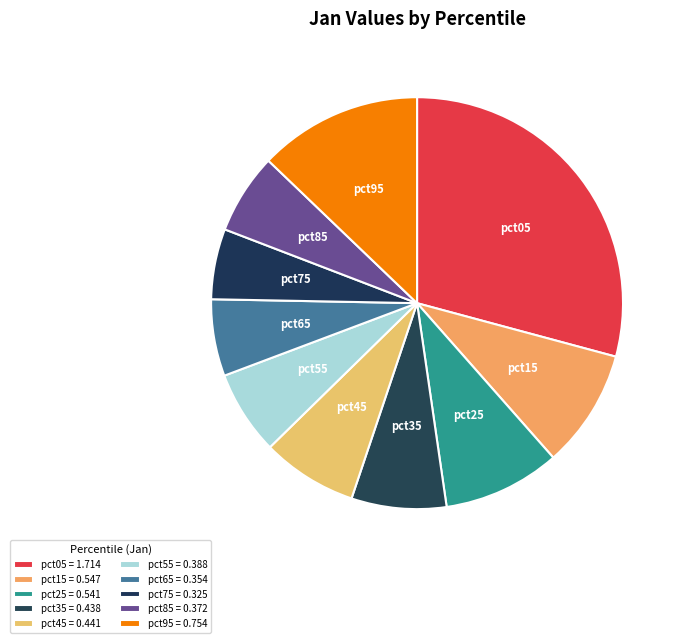

To the nearest percent, what is the combined percentage of pct85 and pct75?

12%